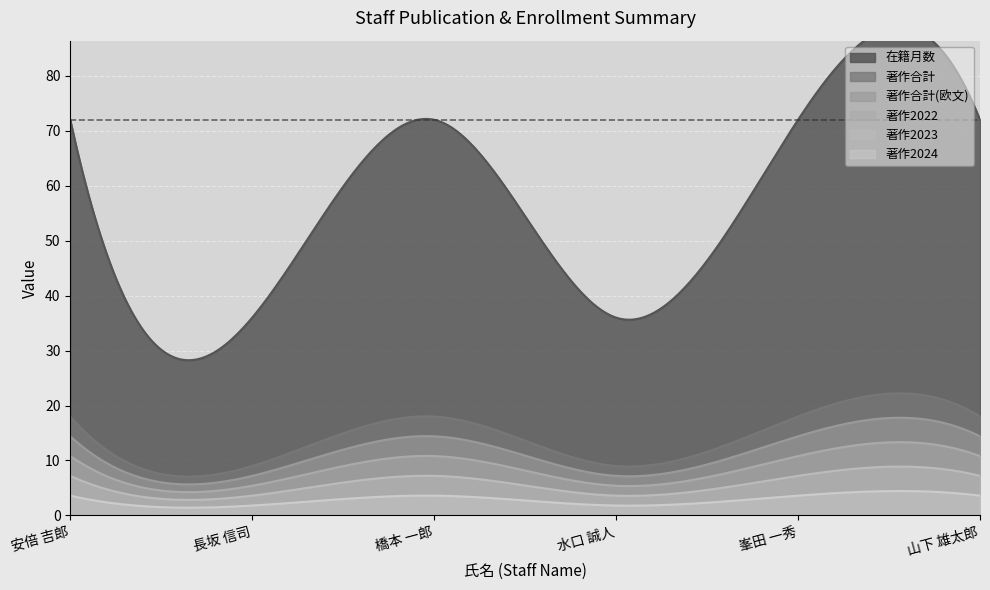

What is the lowest value of the 著作2022 series?

4.2